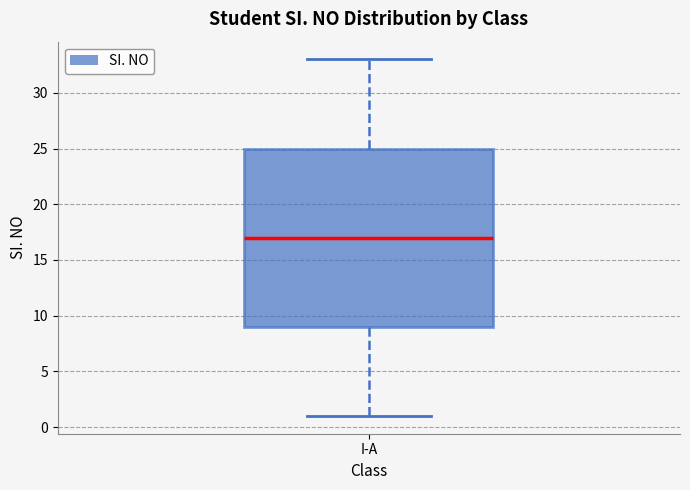

Transcribe this box plot: give where the median line is, the range the box spans, and where the two whiskers end, as read against the y-axis. The values are not printed on the chart, so give them approximately, as read against the axis.

median 17, box 9 to 25, whiskers 1 to 33